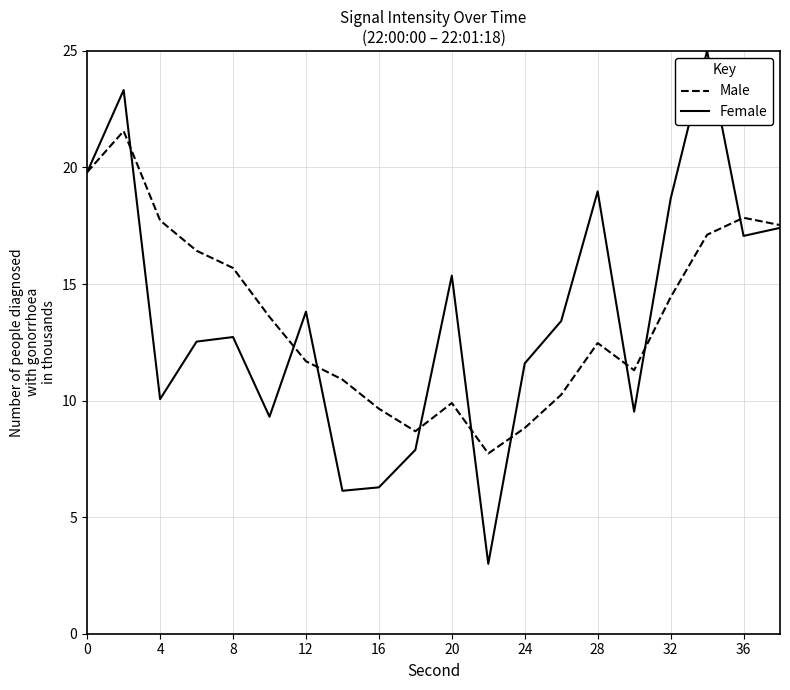

What is the smallest value displayed?

3.0